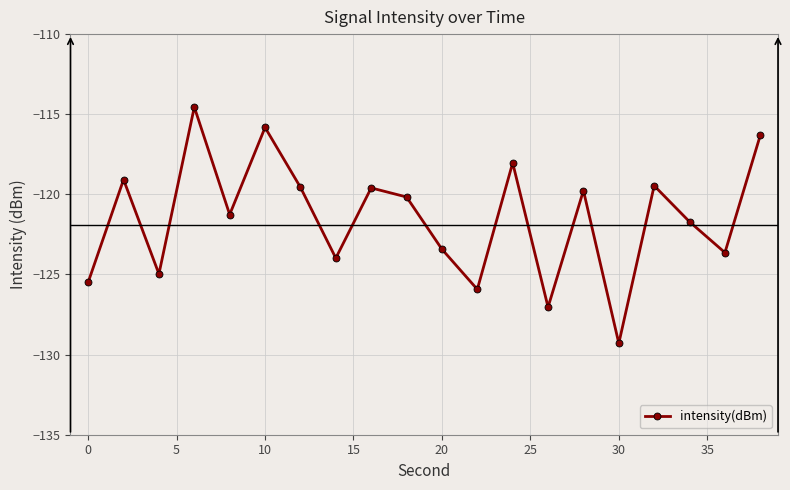

What is the value of the 15th point from the left?

-119.8